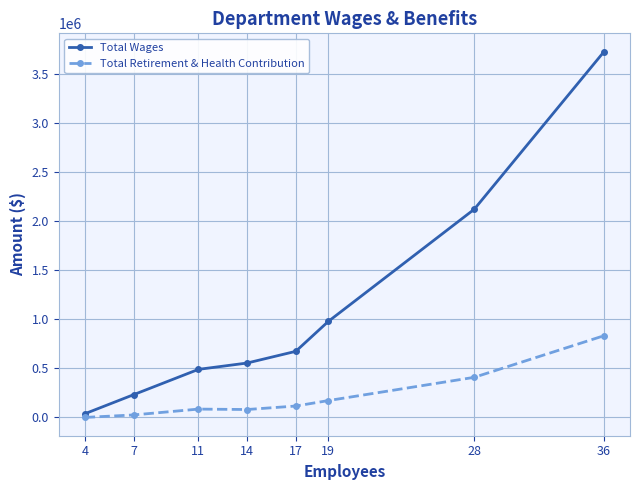

The value of Total Retirement & Health Contribution at 36 is 833004. True or false?

True